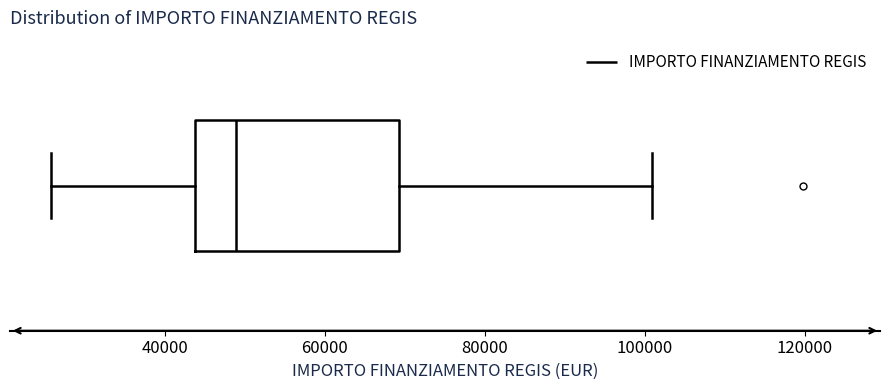

Read this box plot against the x-axis: the position of the median line, the range covered by the box, and the ends of both whiskers. The values are not printed on the chart, so give them approximately, as read against the axis.

median 48000, box 44000 to 70000, whiskers 26000 to 100000